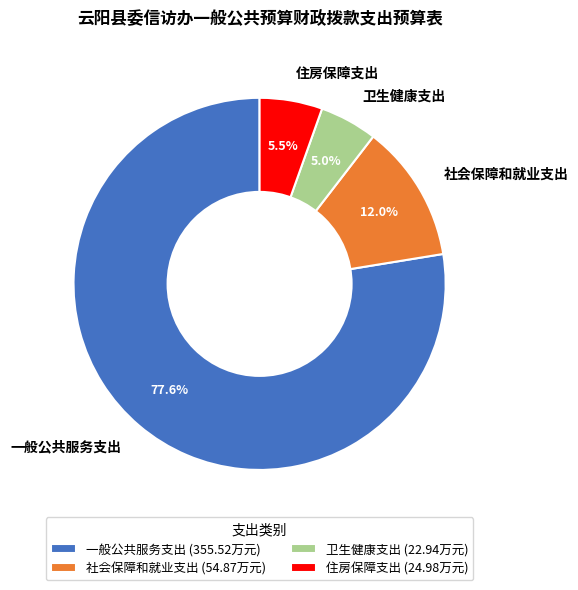

Combined, what portion of the pie is 社会保障和就业支出 and 一般公共服务支出?

89.5%